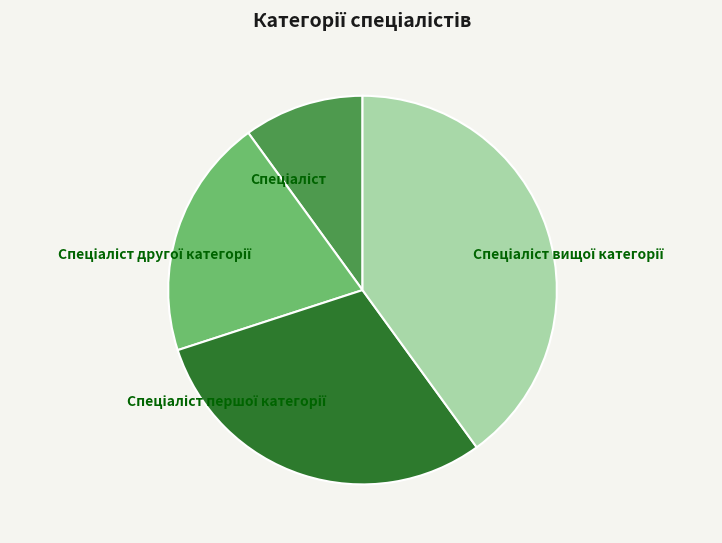

Is there any slice that represents more than half of the pie?

No